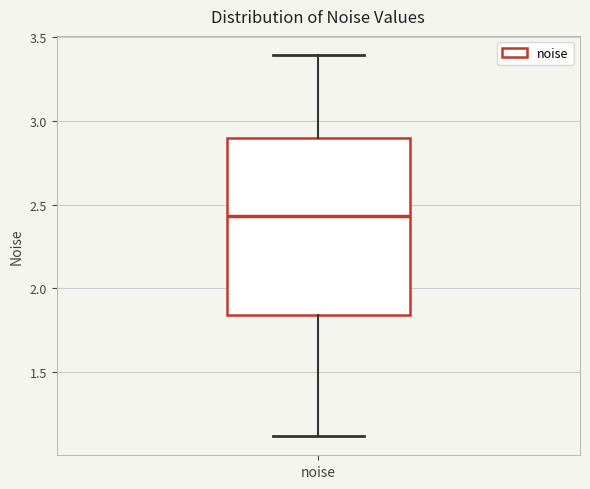

Where does the median line of the box for noise sit on the y-axis? The values are not printed on the chart, so give them approximately, as read against the axis.

2.45